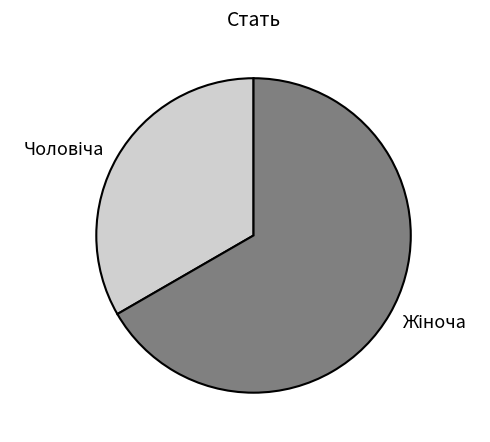

Is there a majority slice in this chart?

Yes